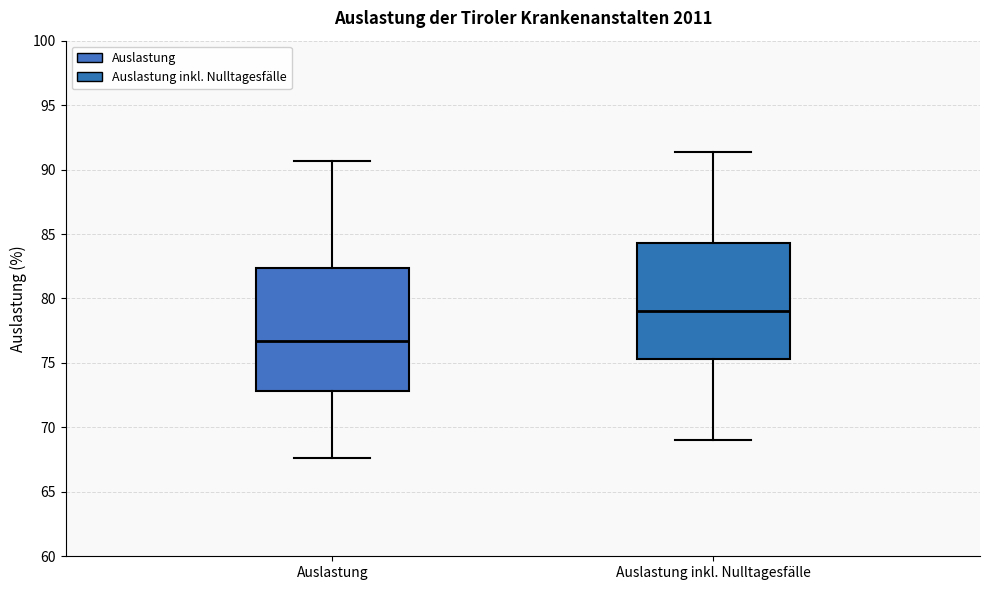

Reading left to right, read every box against the y-axis: the position of its median line, the range the box covers, and the ends of its whiskers. The values are not printed on the chart, so give them approximately, as read against the axis.

Auslastung: median 76.5, box 73.0 to 82.5, whiskers 67.5 to 90.5
Auslastung inkl. Nulltagesfälle: median 79.0, box 75.5 to 84.5, whiskers 69.0 to 91.5